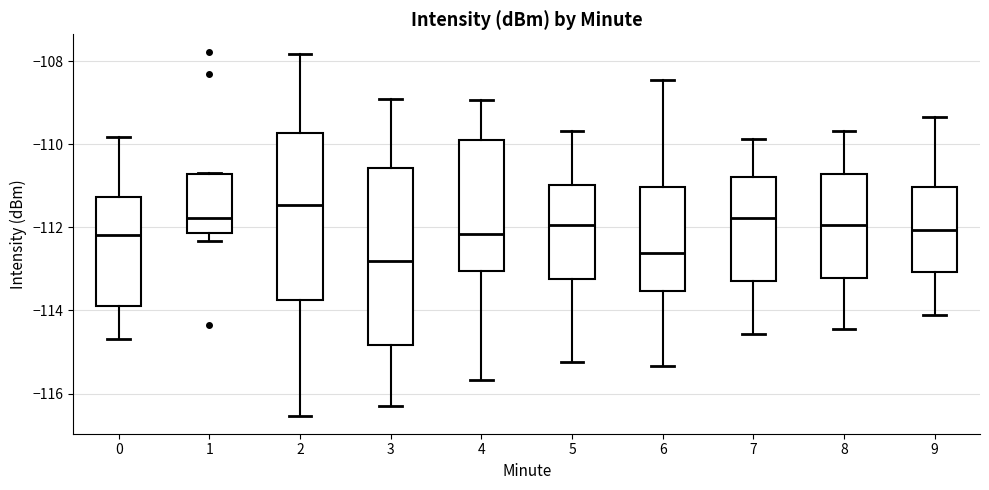

Reading left to right, read every box against the y-axis: the position of its median line, the range the box covers, and the ends of its whiskers. The values are not printed on the chart, so give them approximately, as read against the axis.

0: median -112.2, box -113.8 to -111.2, whiskers -114.6 to -109.8
1: median -111.8, box -112.2 to -110.8, whiskers -112.4 to -110.6
2: median -111.4, box -113.8 to -109.8, whiskers -116.6 to -107.8
3: median -112.8, box -114.8 to -110.6, whiskers -116.4 to -109.0
4: median -112.2, box -113.0 to -110.0, whiskers -115.6 to -109.0
5: median -112.0, box -113.2 to -111.0, whiskers -115.2 to -109.6
6: median -112.6, box -113.6 to -111.0, whiskers -115.4 to -108.4
7: median -111.8, box -113.2 to -110.8, whiskers -114.6 to -109.8
8: median -112.0, box -113.2 to -110.8, whiskers -114.4 to -109.6
9: median -112.0, box -113.0 to -111.0, whiskers -114.2 to -109.4